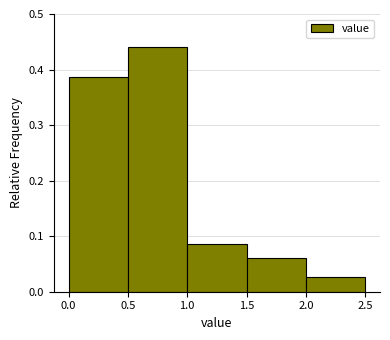

Reading left to right, list every bar in this chart as the range it spans on the x-axis followed by its height. The values are not printed on the chart, so give them approximately, as read against the axis.

0.0 to 0.5: 0.39
0.5 to 1.0: 0.44
1.0 to 1.5: 0.09
1.5 to 2.0: 0.06
2.0 to 2.5: 0.03